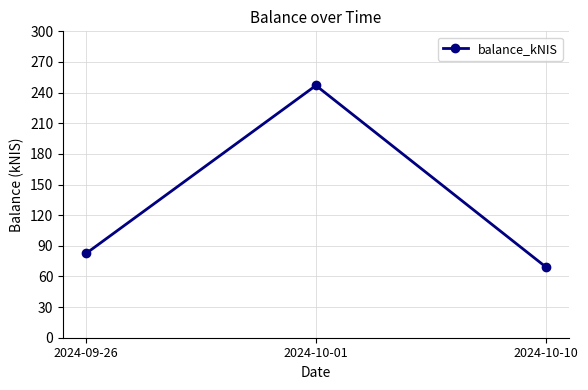

What is the change in value from 2024-09-26 to 2024-10-10?

-13.2